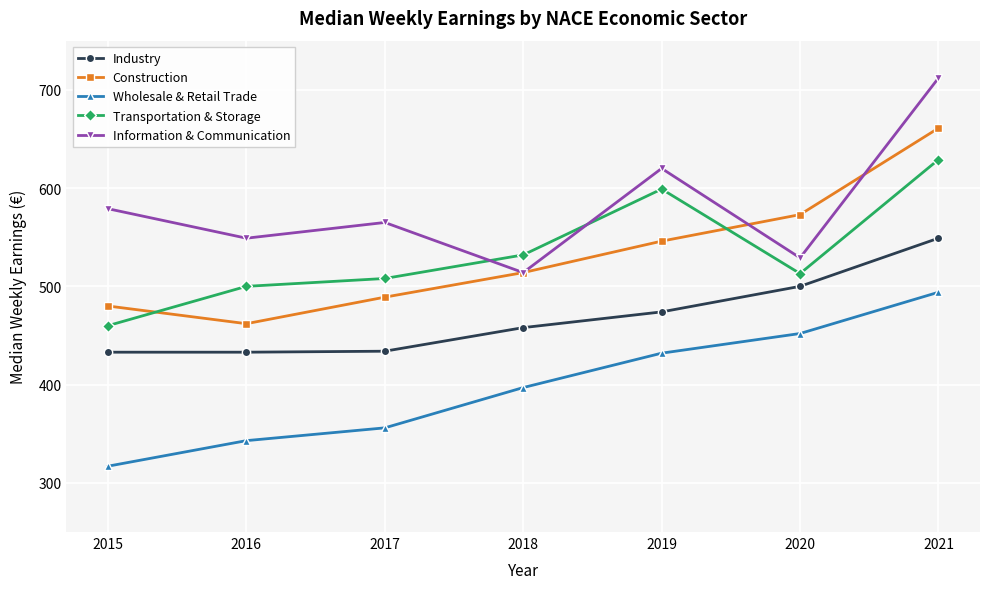

How many data points in Industry are less than 458?

3